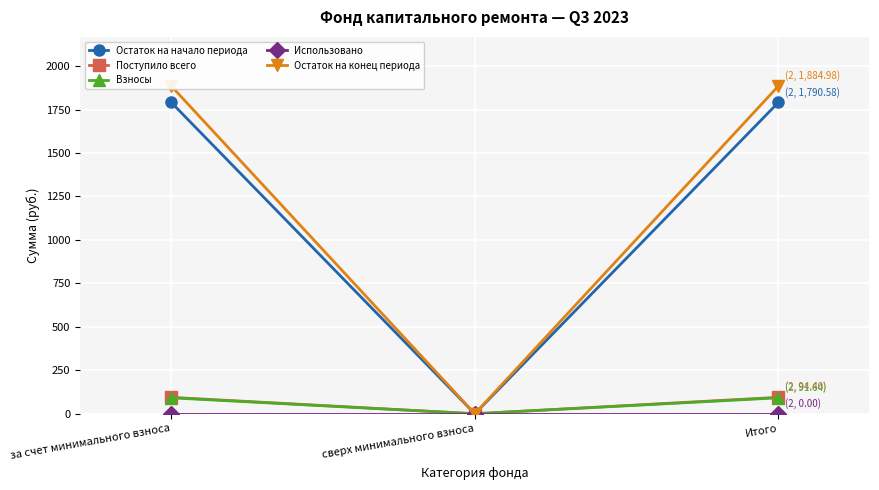

Is it true that Поступило всего equals 0.0 at сверх минимального взноса?

True